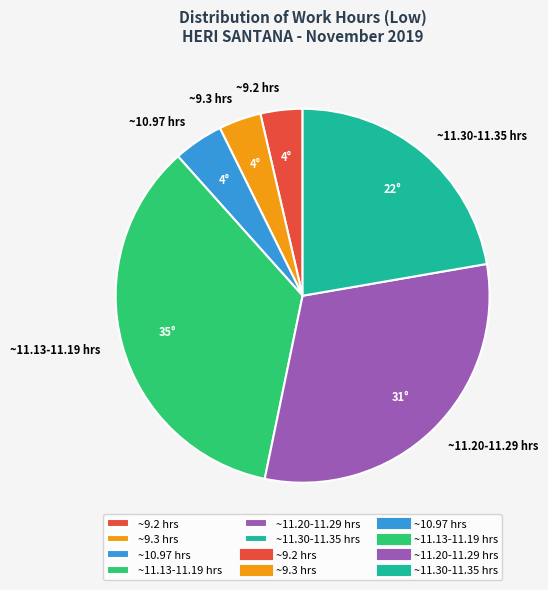

Does ~10.97 hrs account for over 50% of the chart?

No